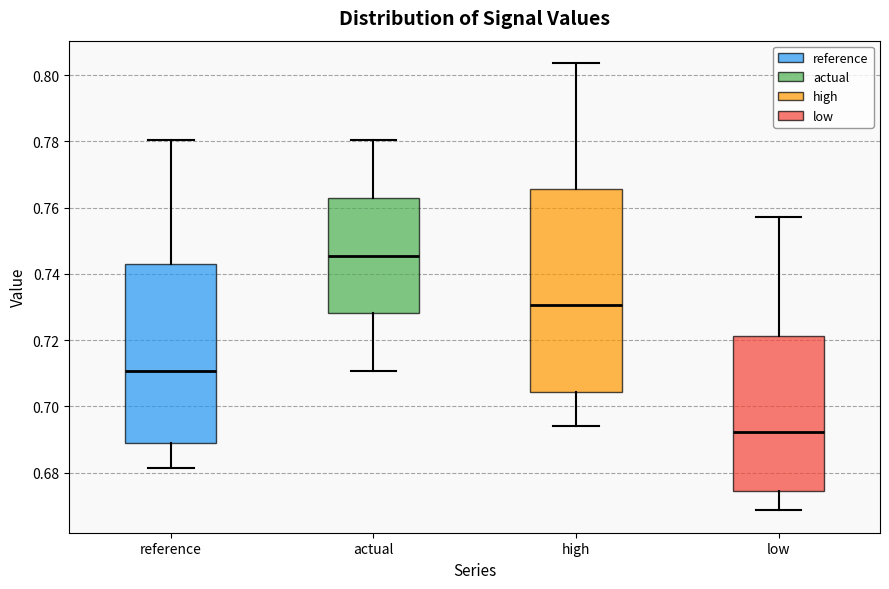

Which box's median line is the lowest?

low